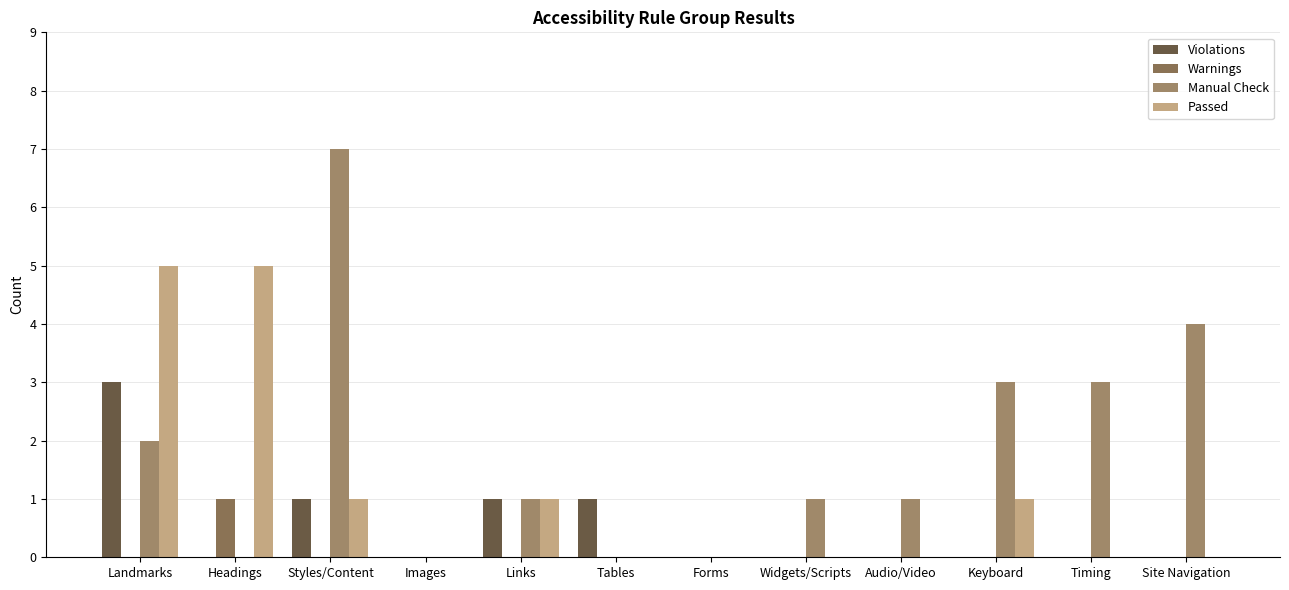

What is the sum of all Manual Check values?

22